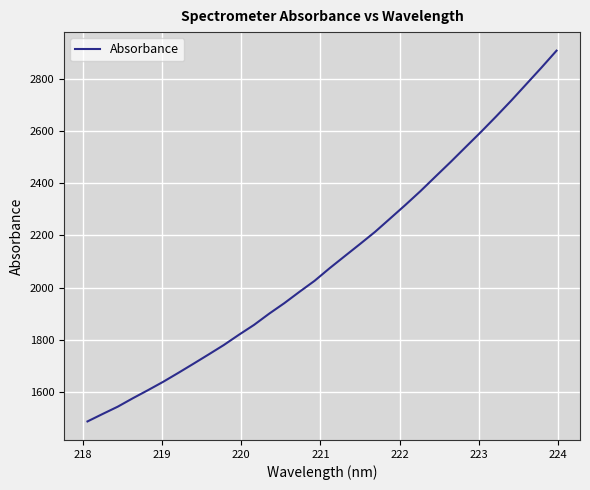

What is the difference between the maximum and minimum values?

1422.0